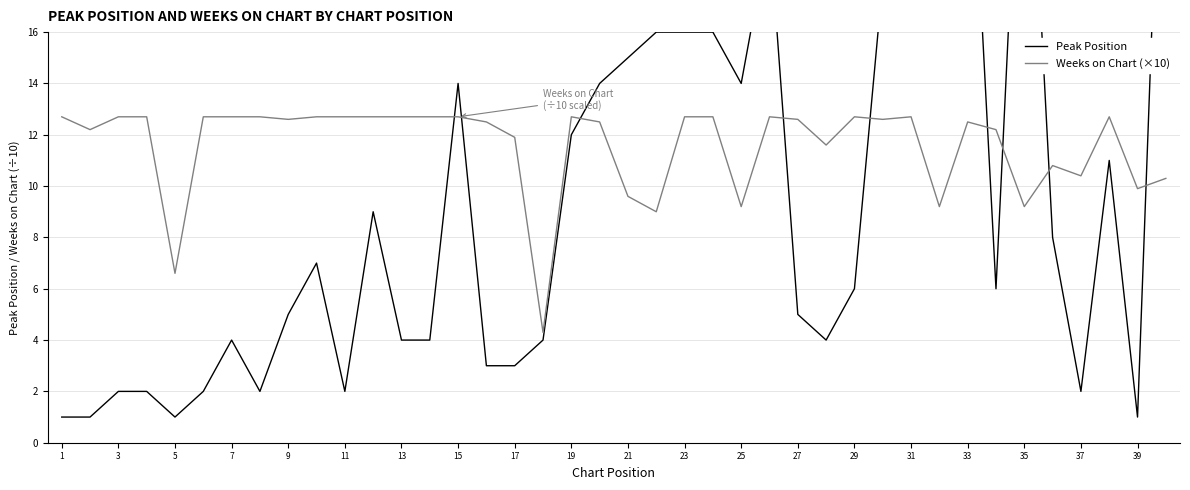

What is the sum of all Weeks on Chart (×10) values?

463.0